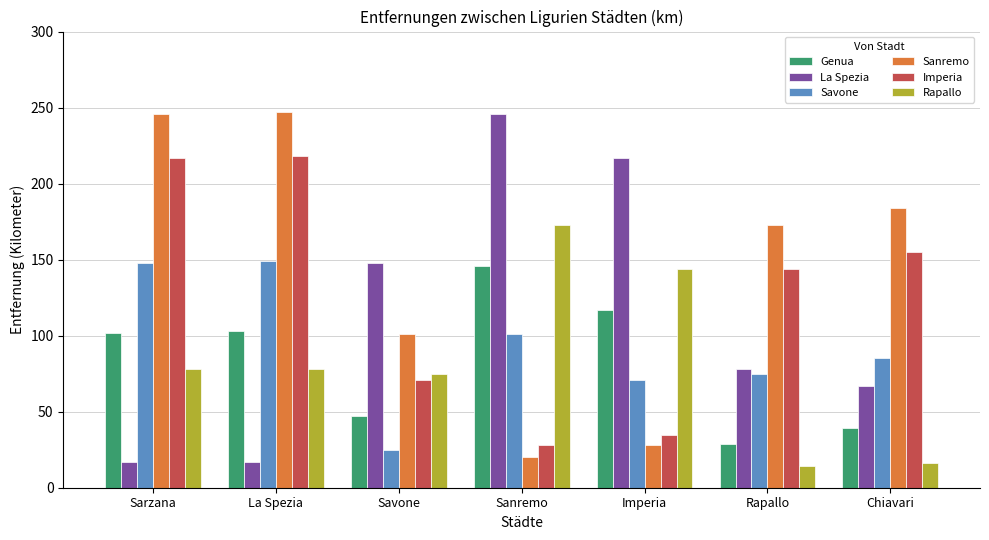

What is the difference between the second highest and second lowest values in the Genua series?

78